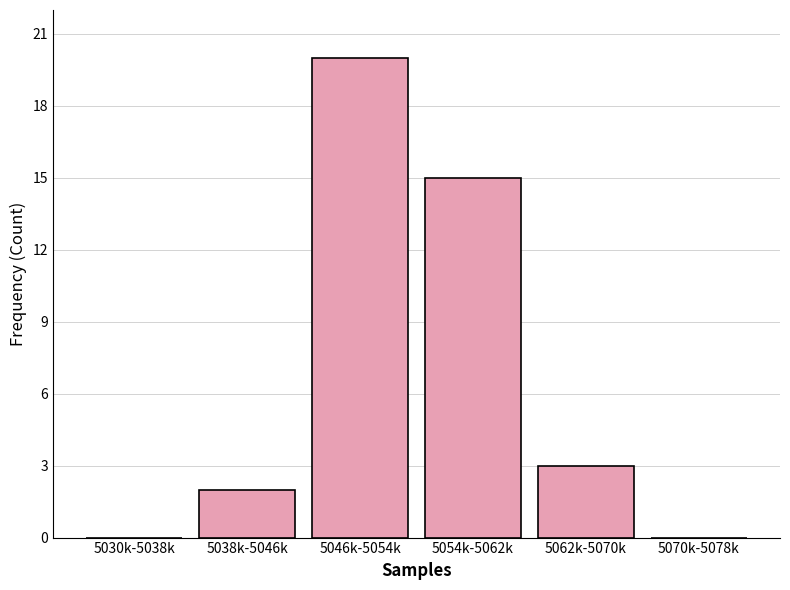

Reading right to left, extract all data points from this chart.

5070k-5078k=0	5062k-5070k=3	5054k-5062k=15	5046k-5054k=20	5038k-5046k=2	5030k-5038k=0